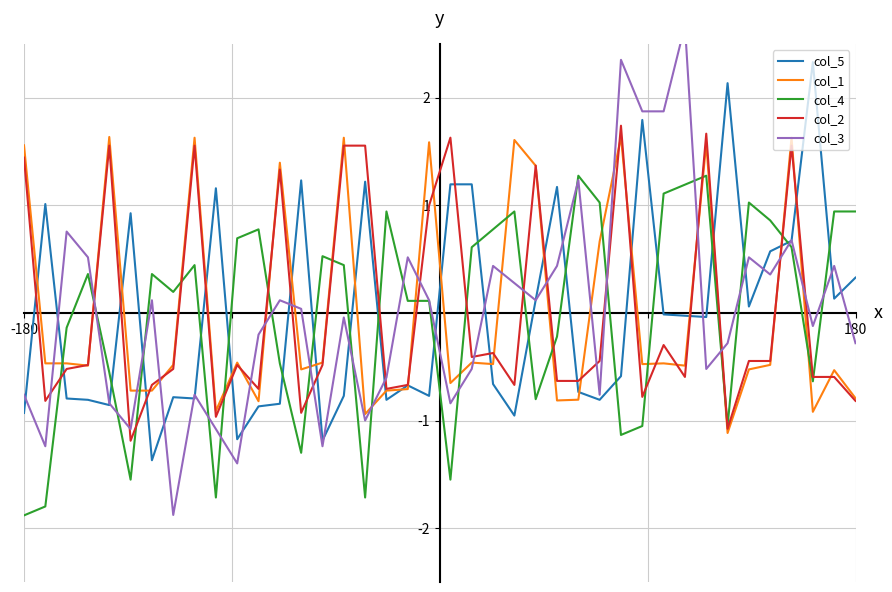

True or false: col_5 has a value of 0.1 at 180.

False